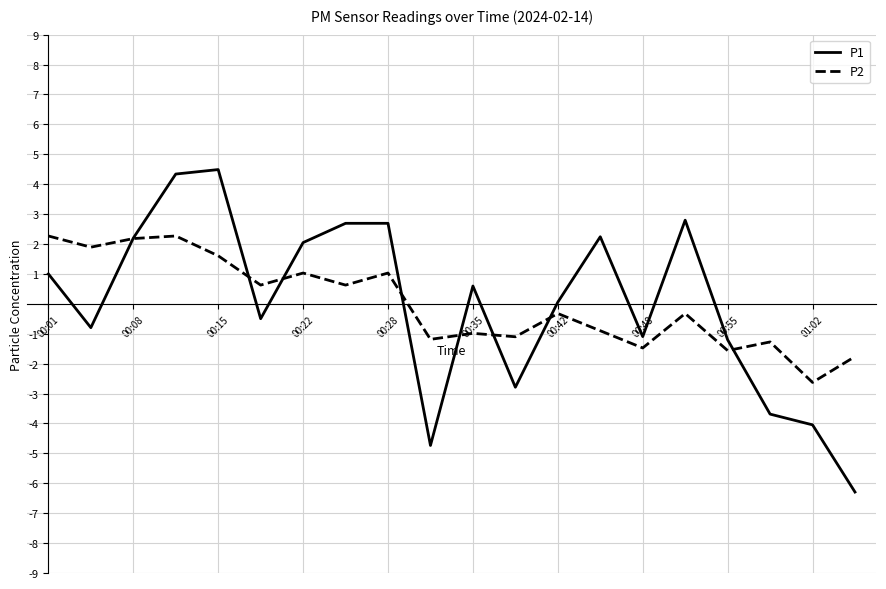

Which series has the largest range (max minus min)?

P1